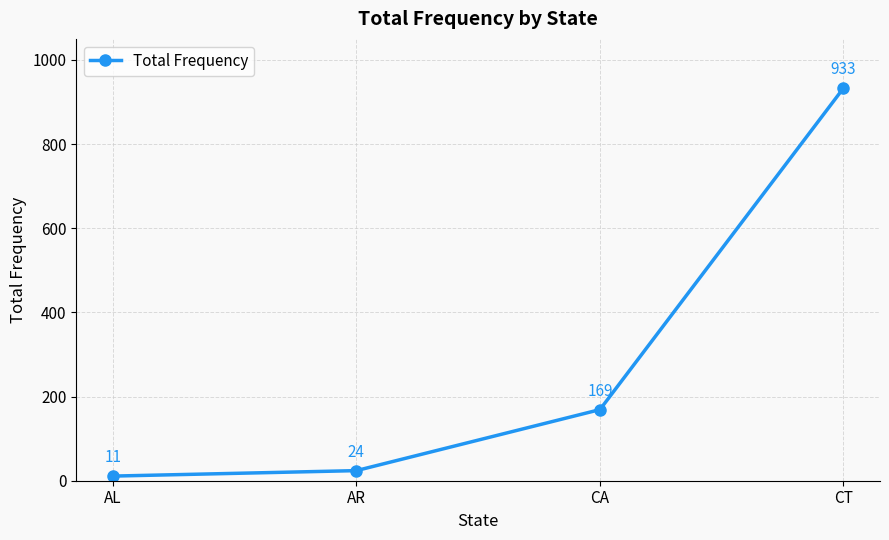

List the labels in order of value, largest first.

CT, CA, AR, AL